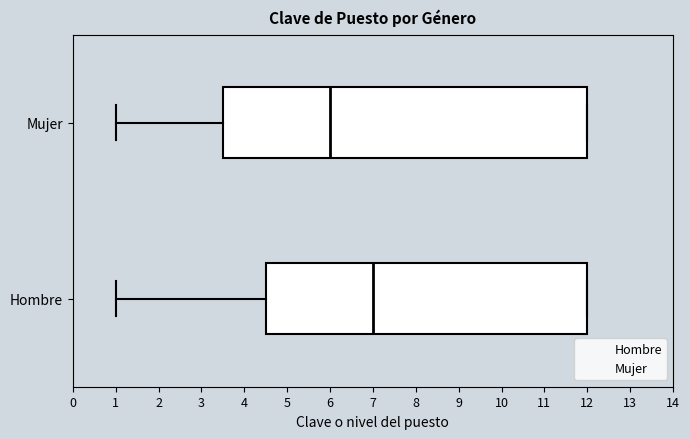

Which box has the furthest to the left median line?

Mujer